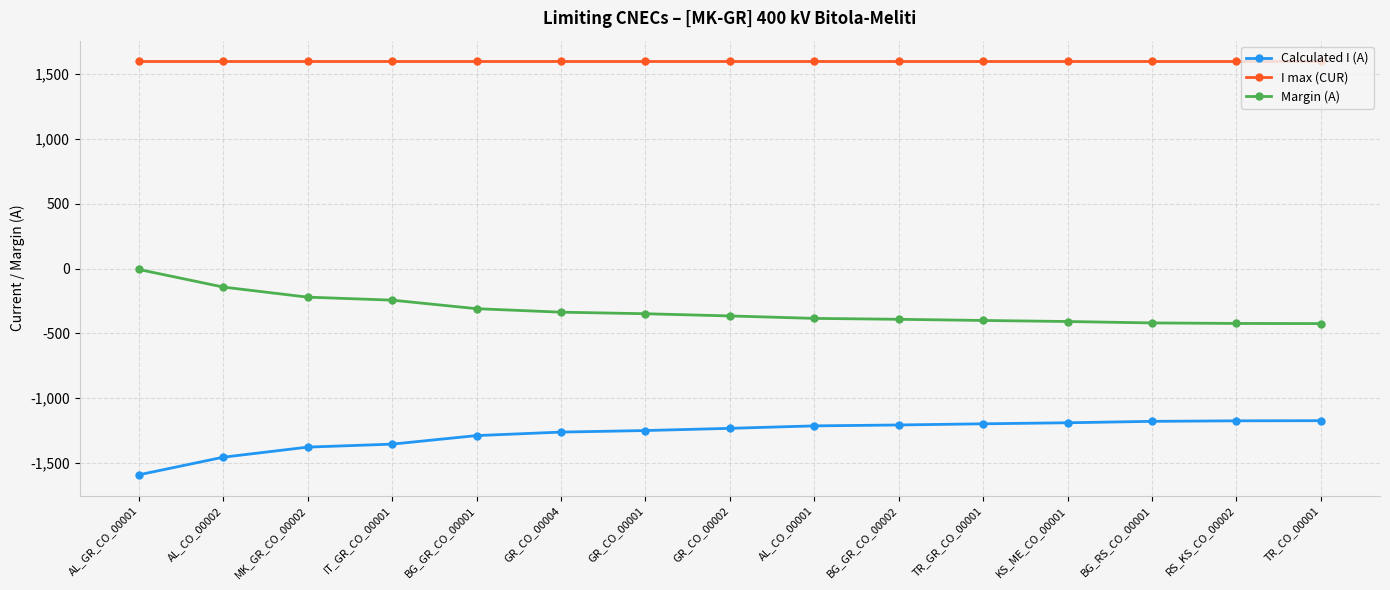

What are all the series names shown in the legend?

Calculated I (A), I max (CUR), Margin (A)